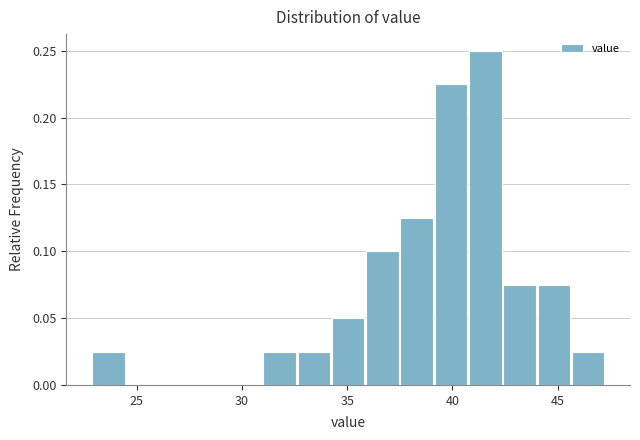

Read against the x-axis, roughly where is the centre of the tallest bar?

41.5